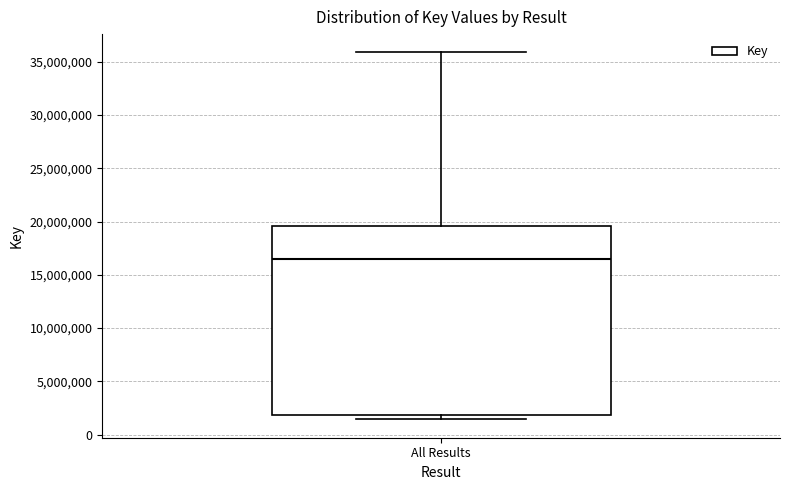

Where is the lower edge of the box for All Results on the y-axis? The values are not printed on the chart, so give them approximately, as read against the axis.

2000000